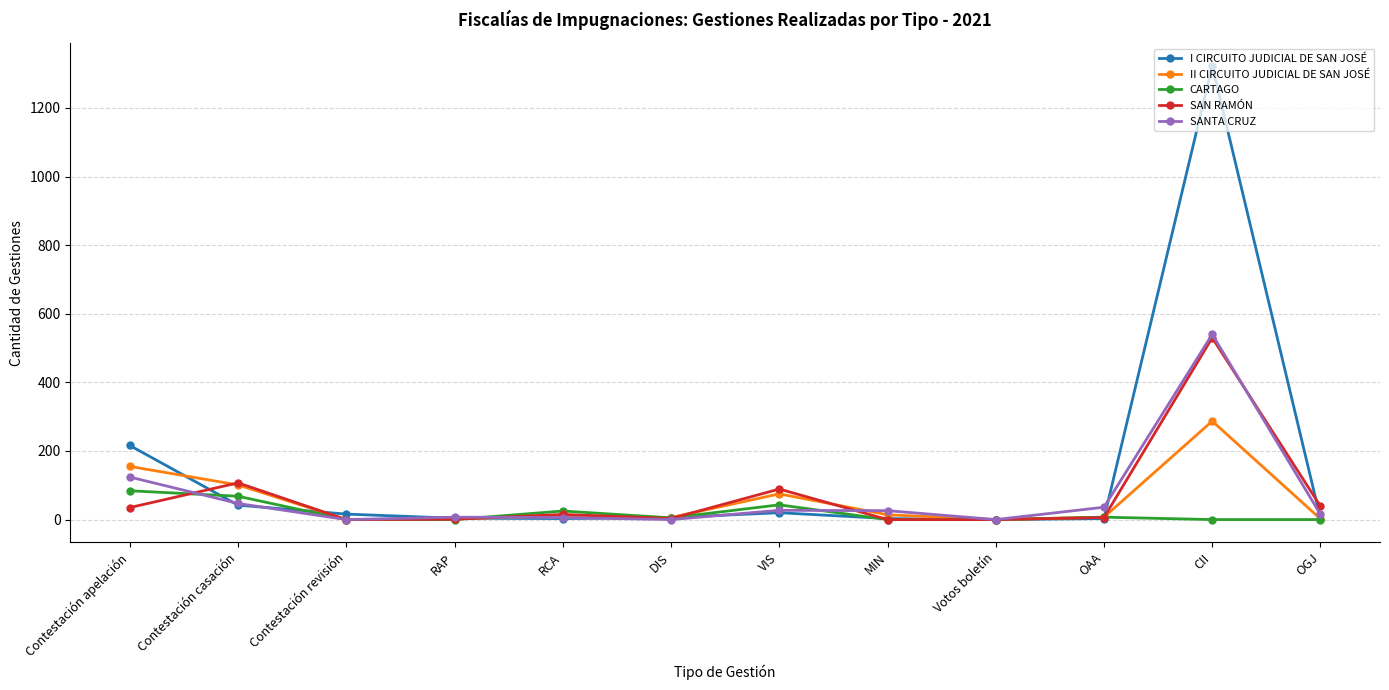

Which category has the highest value in the SAN RAMÓN series?

CII